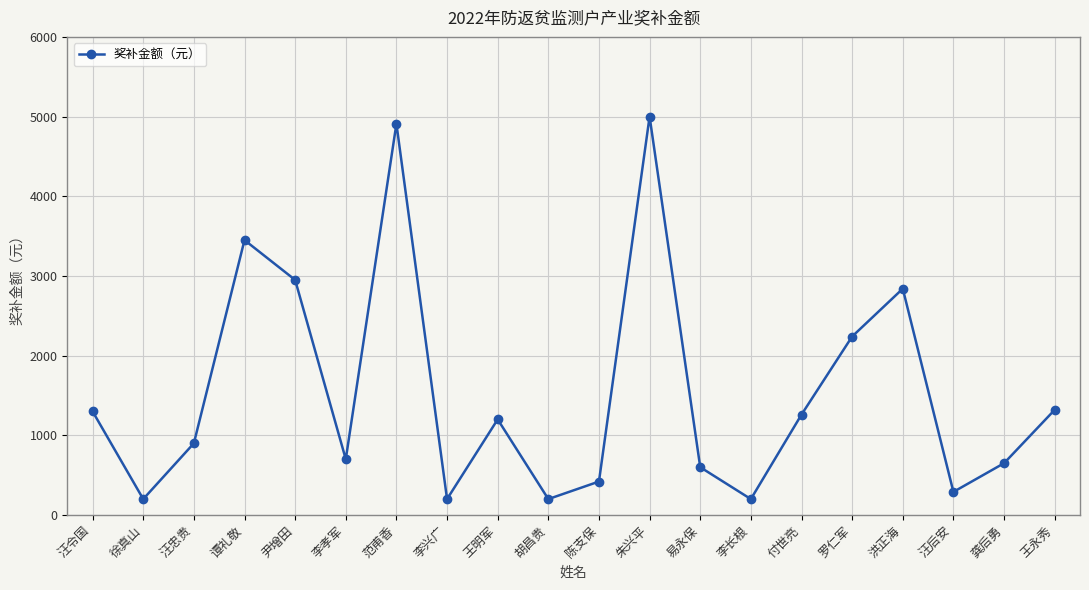

What is the maximum value shown in the chart?

5000